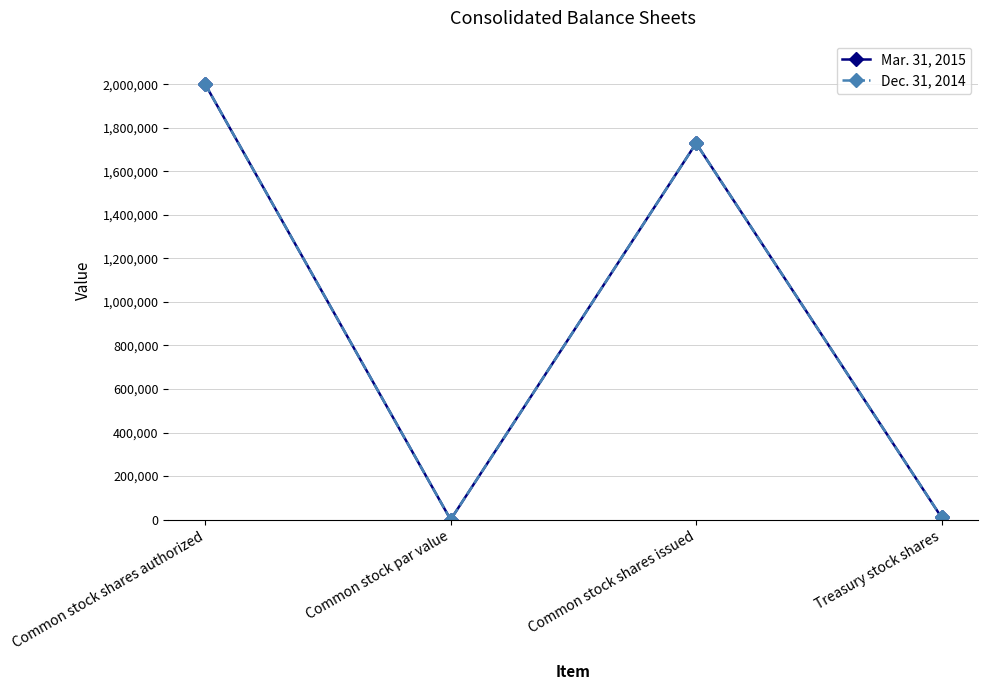

Is this an area chart (filled region under the line)?

No